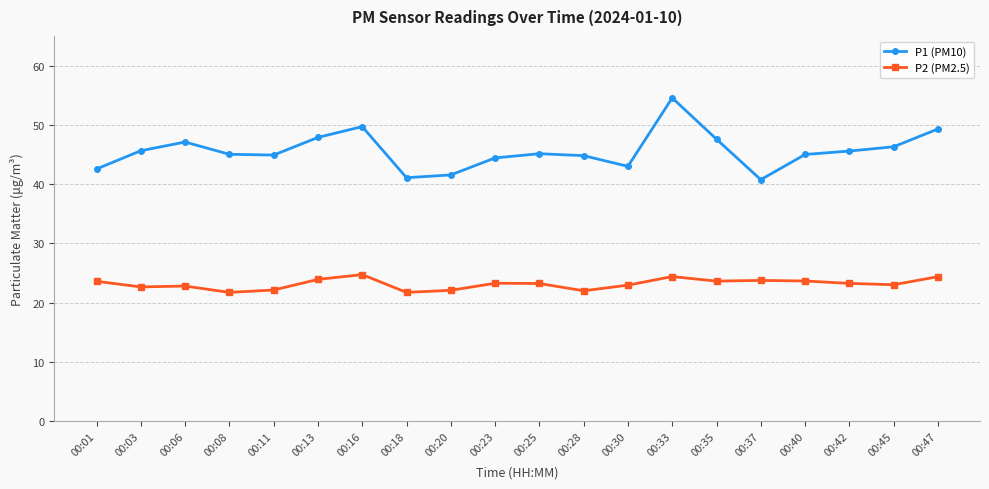

Is this an area chart (filled region under the line)?

No